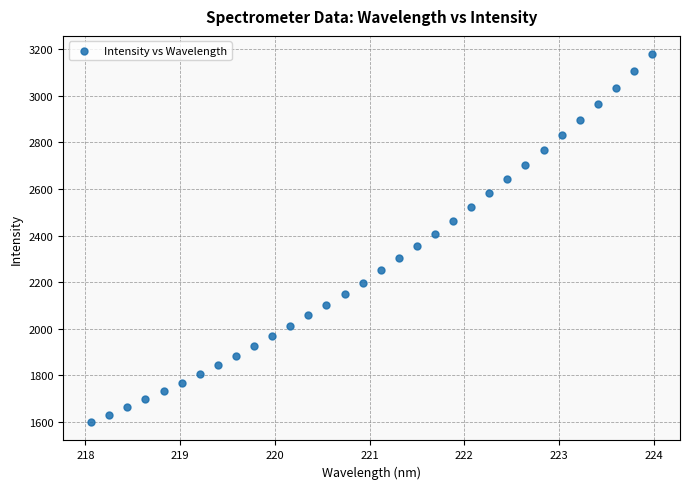

What is the range of Y values (max minus min)?

1577.9